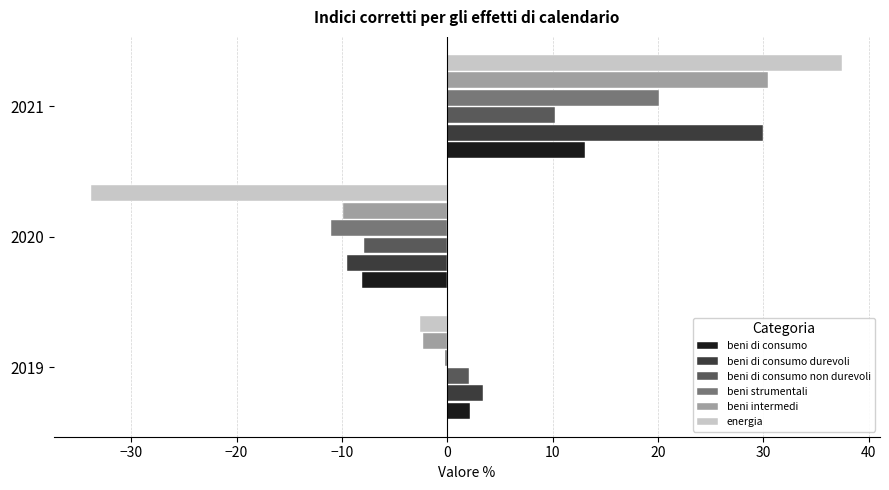

At which label is energia closest to 1?

2019